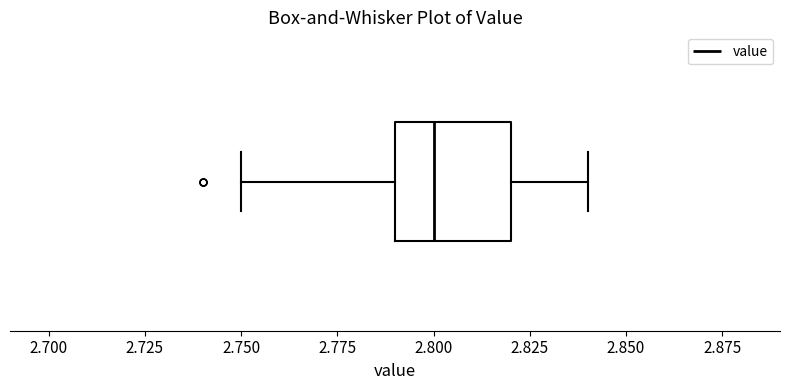

Read this box plot against the x-axis: the position of the median line, the range covered by the box, and the ends of both whiskers. The values are not printed on the chart, so give them approximately, as read against the axis.

median 2.80, box 2.79 to 2.82, whiskers 2.75 to 2.84